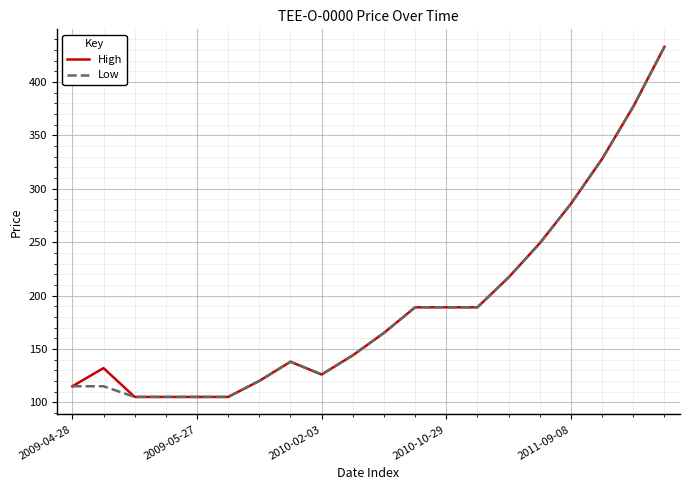

How many lines are shown in the chart?

2